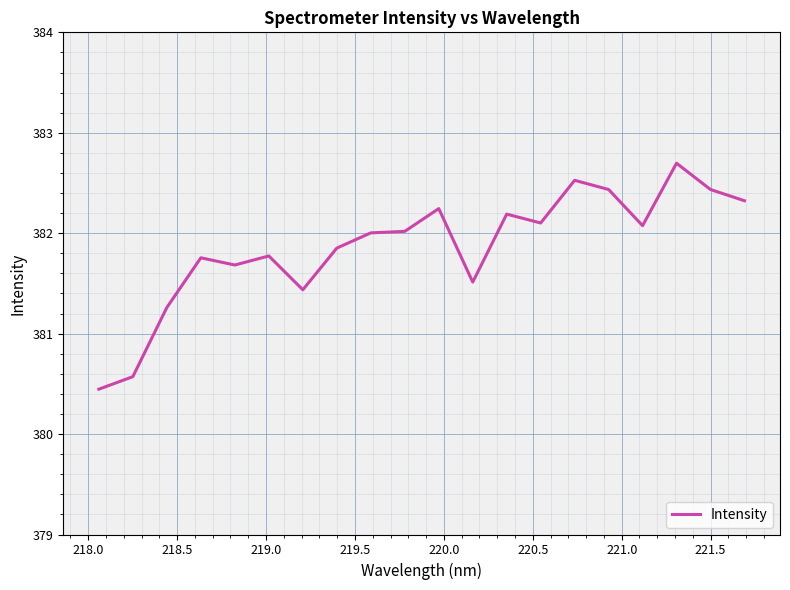

What is the maximum value shown in the chart?

382.7